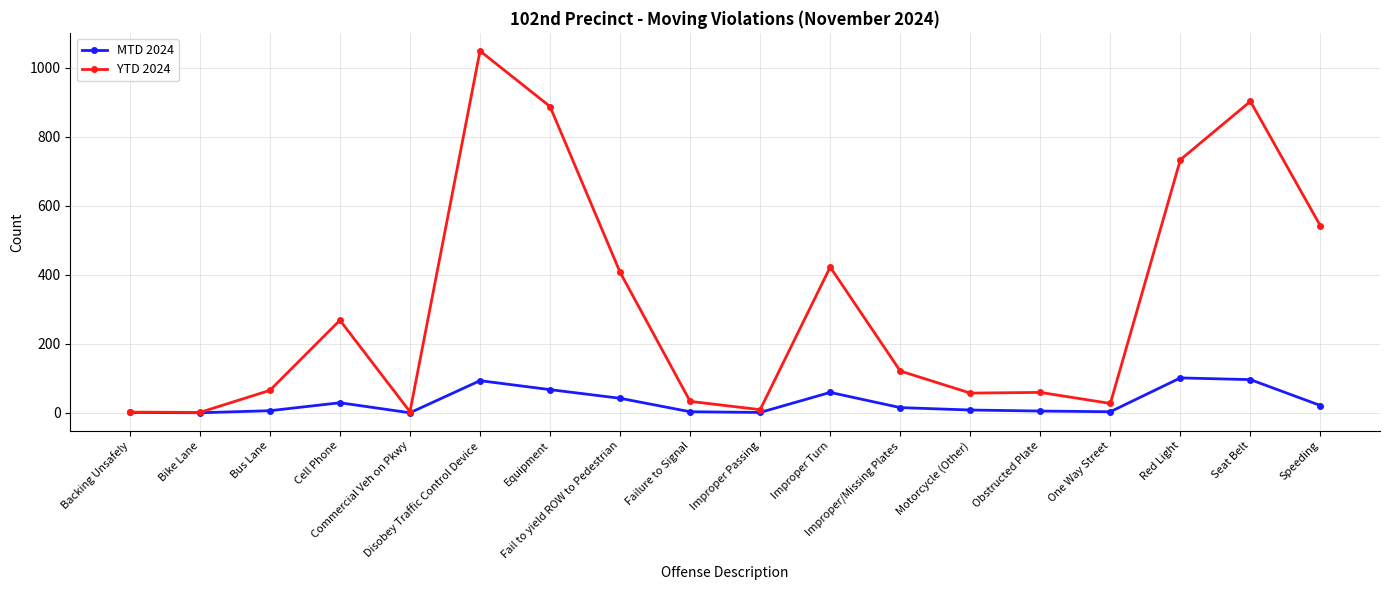

In MTD 2024, how many points are higher than both neighbors (excluding endpoints)?

4